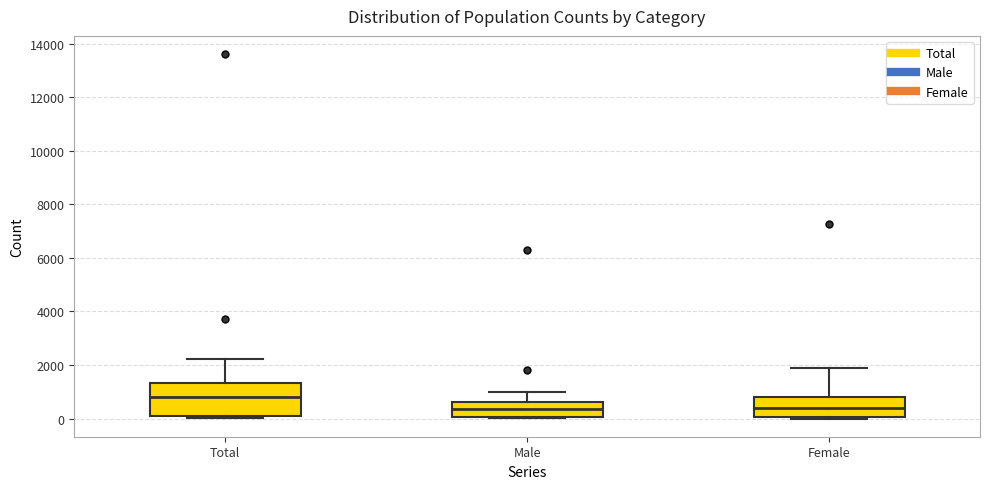

Reading left to right, transcribe this box plot: for each box, give where its median line is, the range the box spans, and where its two whiskers end, as read against the y-axis. The values are not printed on the chart, so give them approximately, as read against the axis.

Total: median 800, box 200 to 1400, whiskers 0 to 2200
Male: median 400, box 0 to 600, whiskers 0 to 1000
Female: median 400, box 0 to 800, whiskers 0 (just below the box's lower edge) to 1800